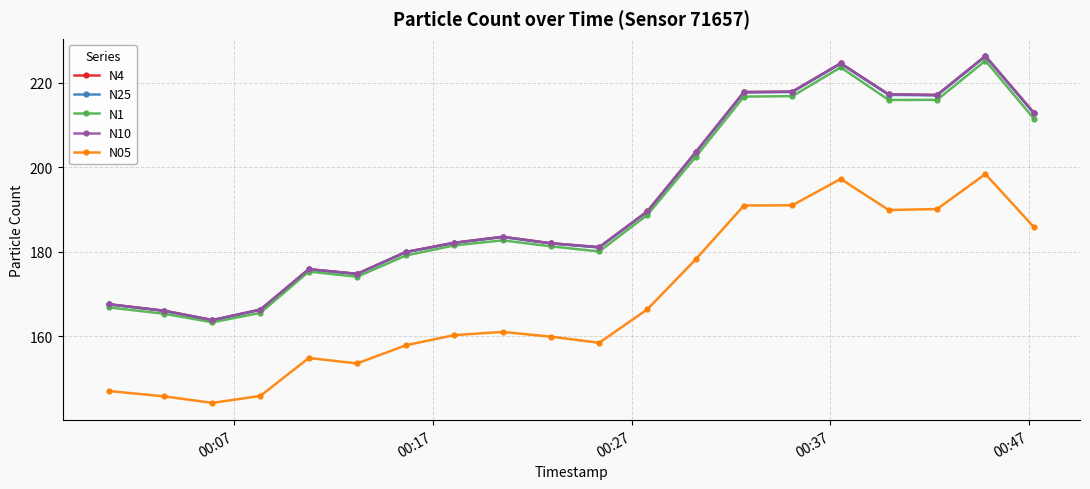

True or false: N05 and N25 cross at least once.

False